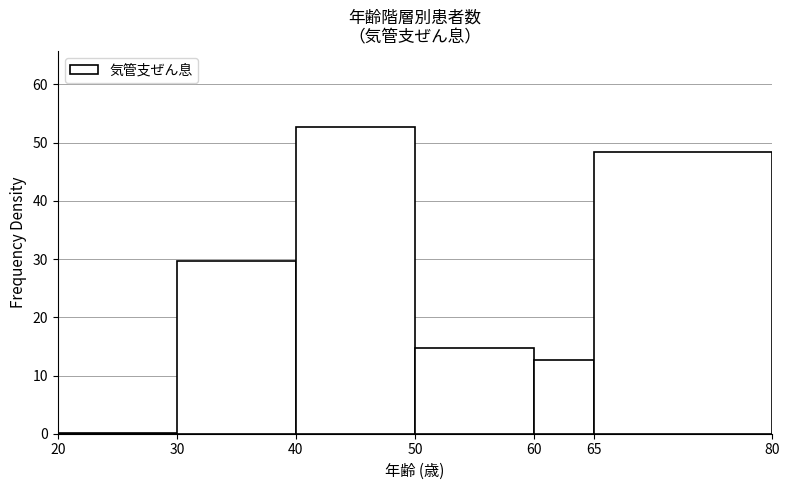

Reading left to right, transcribe this chart: for each bar, give the range it covers on the x-axis and its height. The values are not printed on the chart, so give them approximately, as read against the axis.

20 to 30: under 1
30 to 40: 30
40 to 50: 53
50 to 60: 15
60 to 65: 13
65 to 80: 48